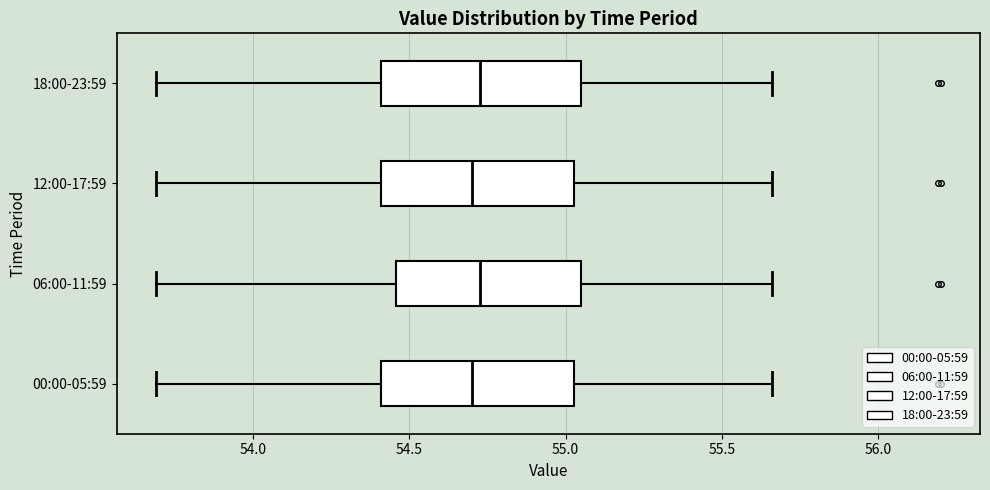

Where does the median line of the box for 12:00-17:59 sit on the x-axis? The values are not printed on the chart, so give them approximately, as read against the axis.

54.70